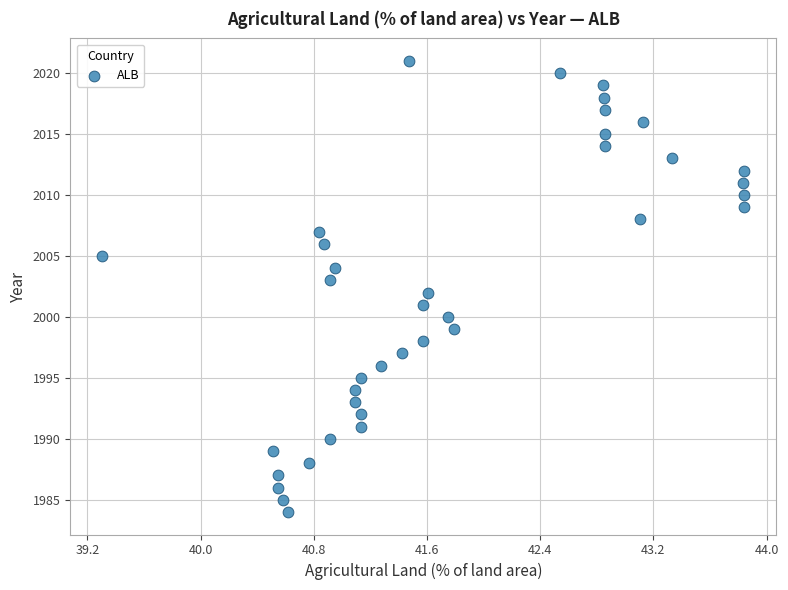

What is the range of Y values (max minus min)?

37